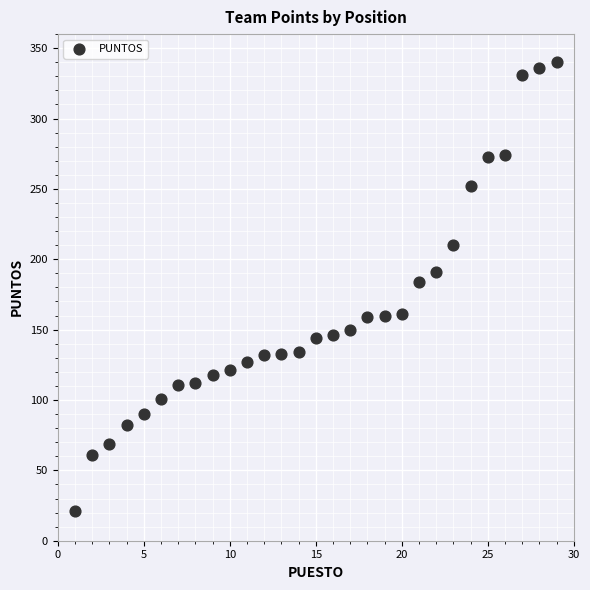

What Y value in the scatter plot is closest to 180?

184